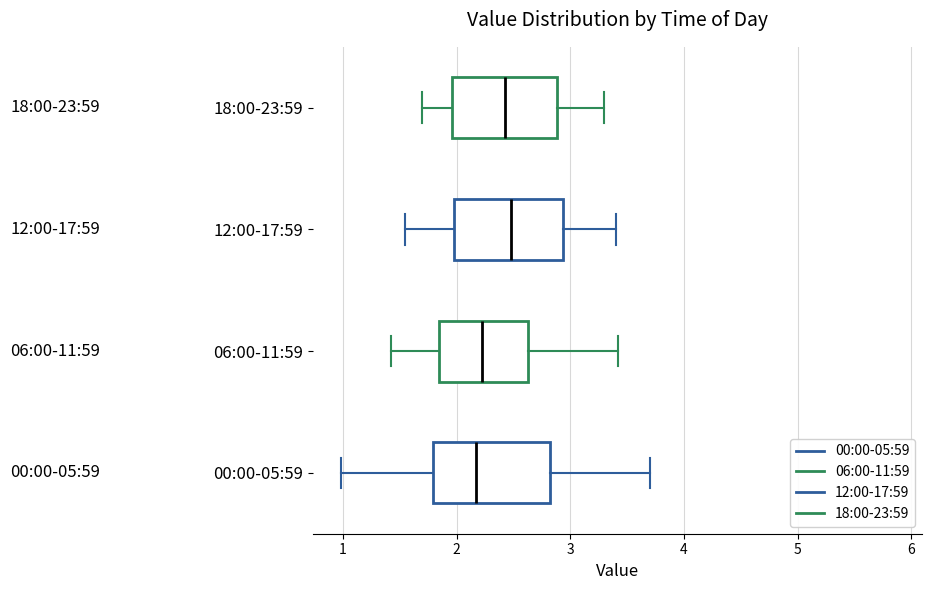

Reading bottom to top, read every box against the x-axis: the position of its median line, the range the box covers, and the ends of its whiskers. The values are not printed on the chart, so give them approximately, as read against the axis.

00:00-05:59: median 2.2, box 1.8 to 2.8, whiskers 1.0 to 3.7
06:00-11:59: median 2.2, box 1.8 to 2.6, whiskers 1.4 to 3.4
12:00-17:59: median 2.5, box 2.0 to 2.9, whiskers 1.6 to 3.4
18:00-23:59: median 2.4, box 2.0 to 2.9, whiskers 1.7 to 3.3